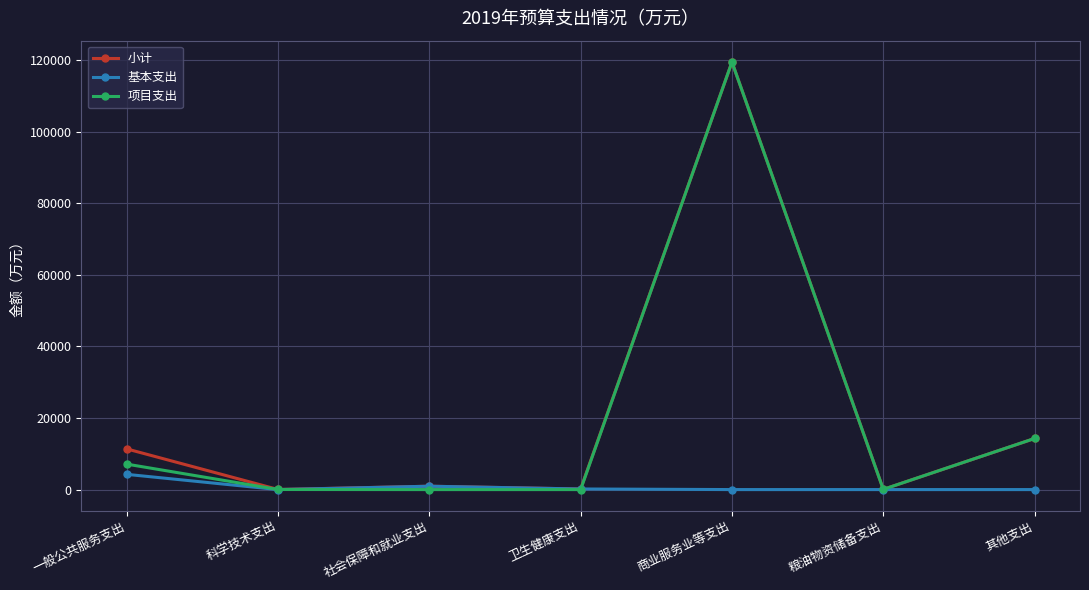

The value of 项目支出 at 科学技术支出 is 27.0. True or false?

True